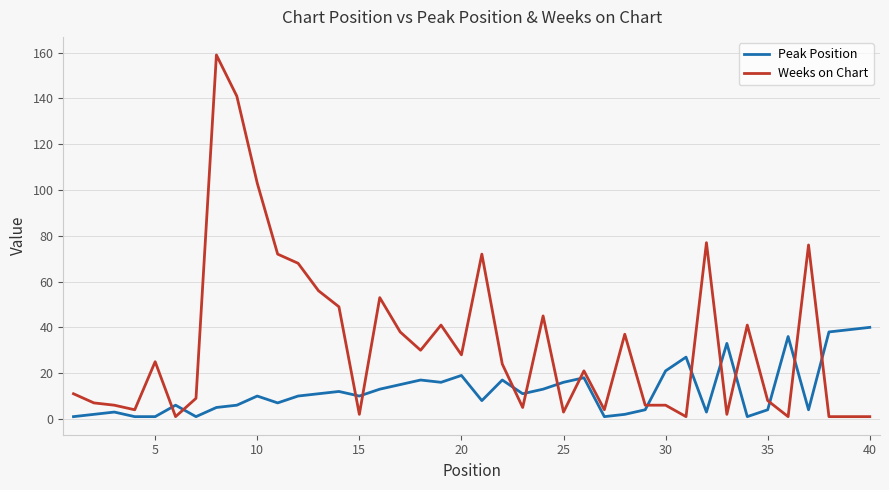

Reading left to right, what are all the values shown in this chart?

Peak Position: 1	2	3	1	1	6	1	5	6	10	7	10	11	12	10	13	15	17	16	19	8	17	11	13	16	18	1	2	4	21	27	3	33	1	4	36	4	38	39	40
Weeks on Chart: 11	7	6	4	25	1	9	159	141	103	72	68	56	49	2	53	38	30	41	28	72	24	5	45	3	21	4	37	6	6	1	77	2	41	8	1	76	1	1	1